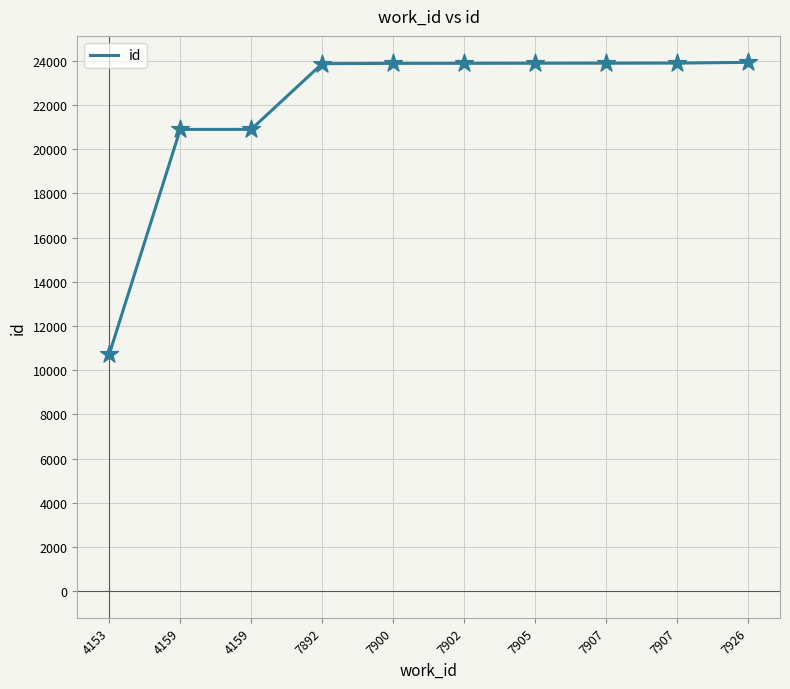

Does the chart have visible grid lines?

Yes